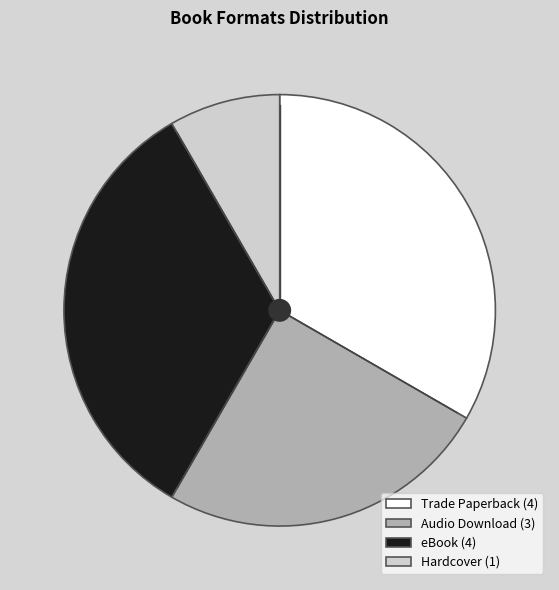

What is the smallest slice in the pie chart?

Hardcover